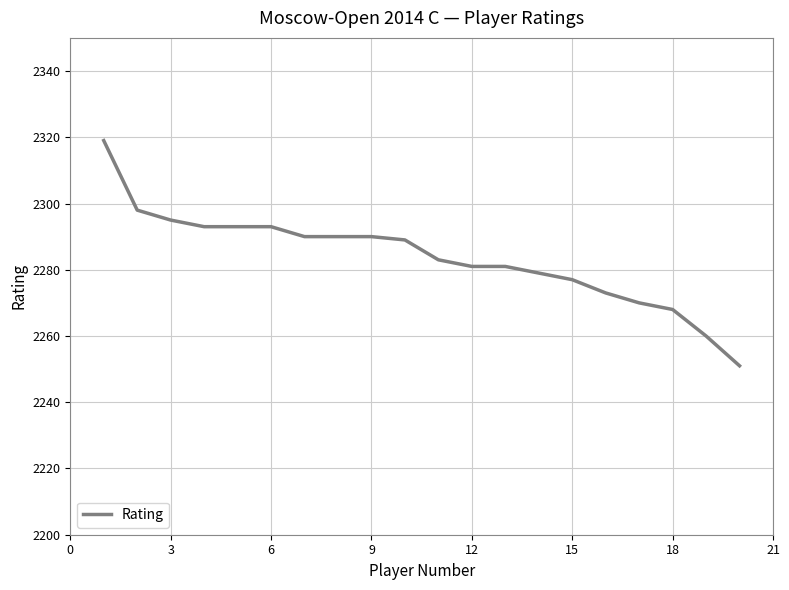

What is the sum of all values?

45673